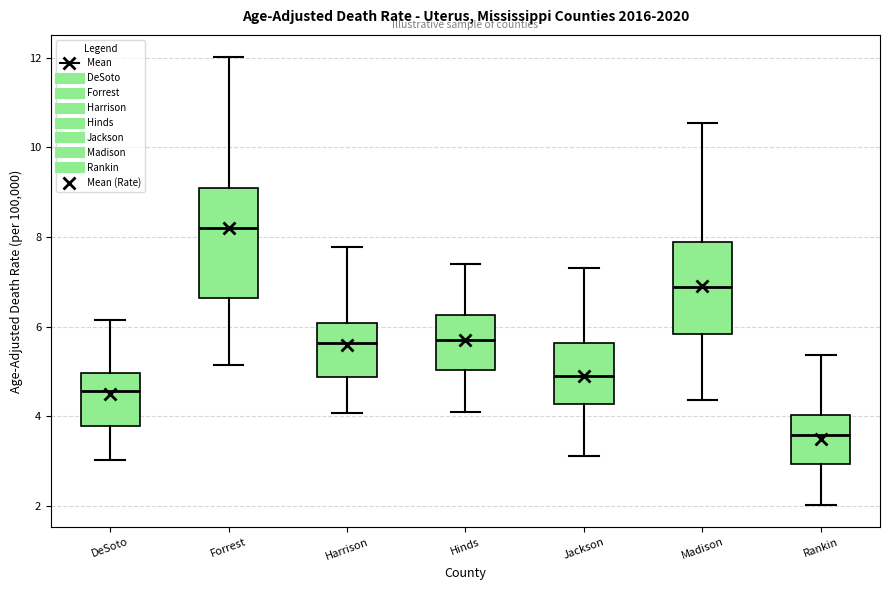

Reading left to right, read every box against the y-axis: the position of its median line, the range the box covers, and the ends of its whiskers. The values are not printed on the chart, so give them approximately, as read against the axis.

DeSoto: median 4.6, box 3.8 to 5.0, whiskers 3.0 to 6.2
Forrest: median 8.2, box 6.6 to 9.2, whiskers 5.2 to 12.0
Harrison: median 5.6, box 4.8 to 6.0, whiskers 4.0 to 7.8
Hinds: median 5.6, box 5.0 to 6.2, whiskers 4.2 to 7.4
Jackson: median 4.8, box 4.2 to 5.6, whiskers 3.2 to 7.4
Madison: median 6.8, box 5.8 to 7.8, whiskers 4.4 to 10.6
Rankin: median 3.6, box 3.0 to 4.0, whiskers 2.0 to 5.4